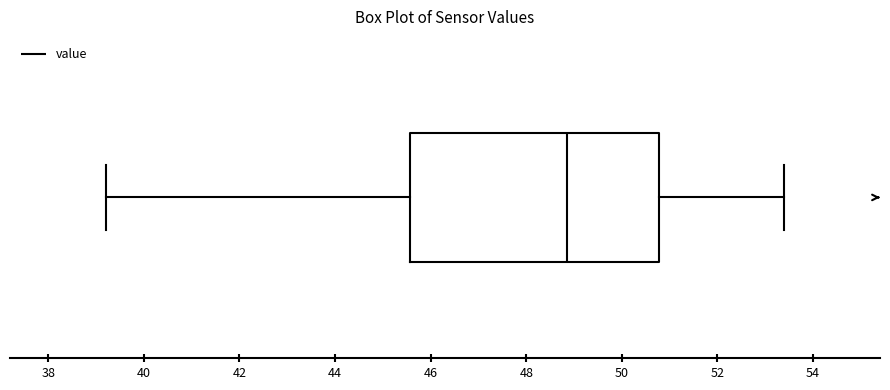

Read this box plot against the x-axis: the position of the median line, the range covered by the box, and the ends of both whiskers. The values are not printed on the chart, so give them approximately, as read against the axis.

median 48.8, box 45.6 to 50.8, whiskers 39.2 to 53.4